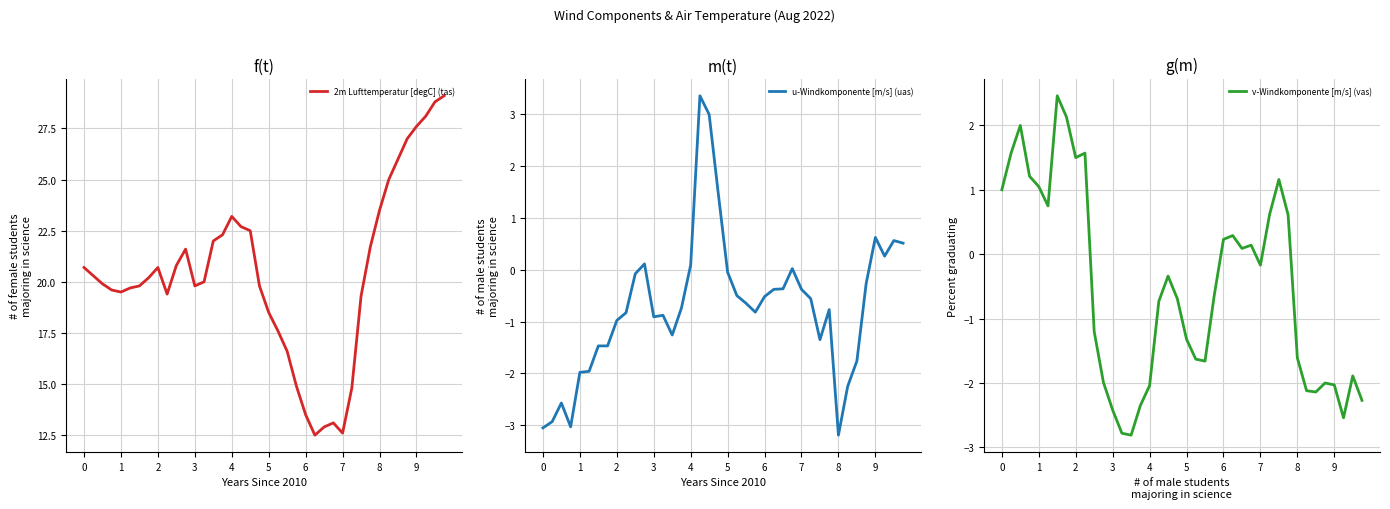

Is it true that 2m Lufttemperatur [degC] (tas) equals 19.8 at 3?

True